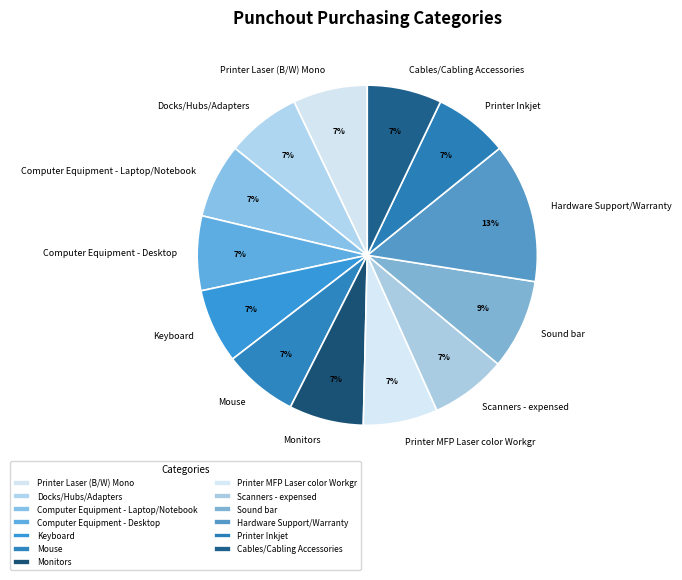

Count the number of slices in the pie.

13